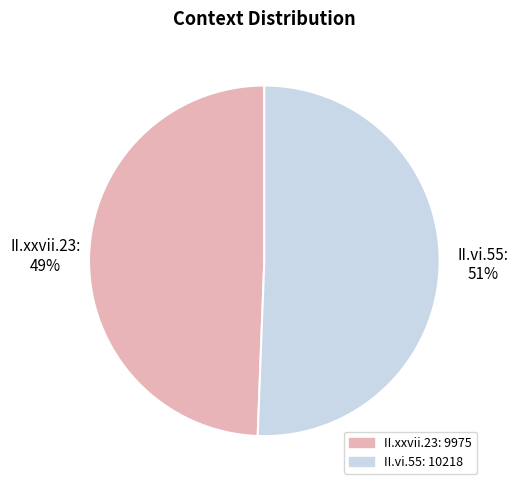

Between II.vi.55 and II.xxvii.23, which is larger?

II.vi.55